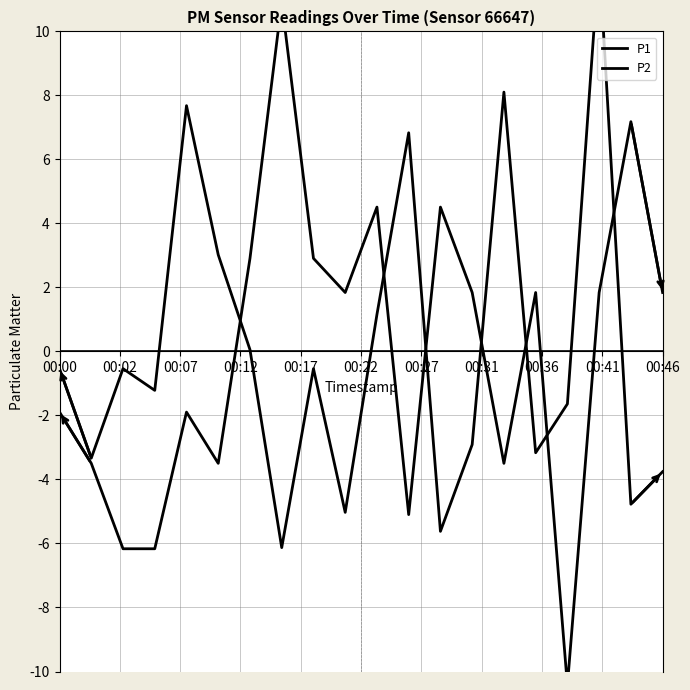

Which has a higher value, 00:12 or 14?

14